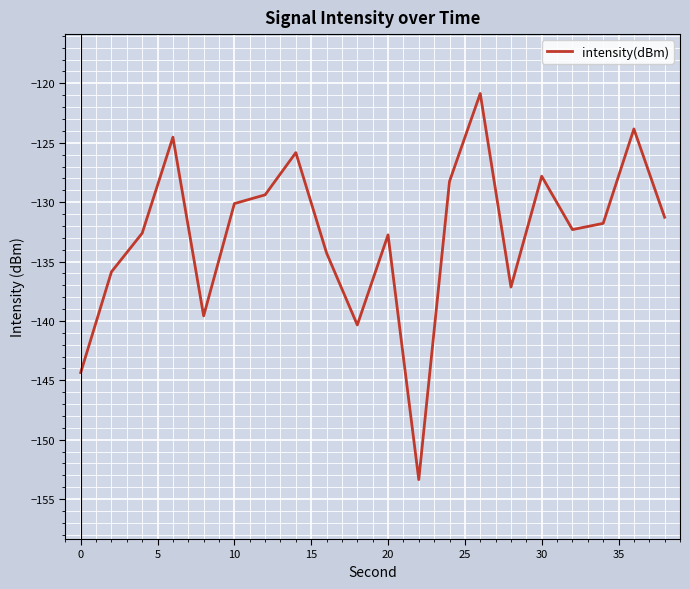

What is the minimum value shown in the chart?

-153.4